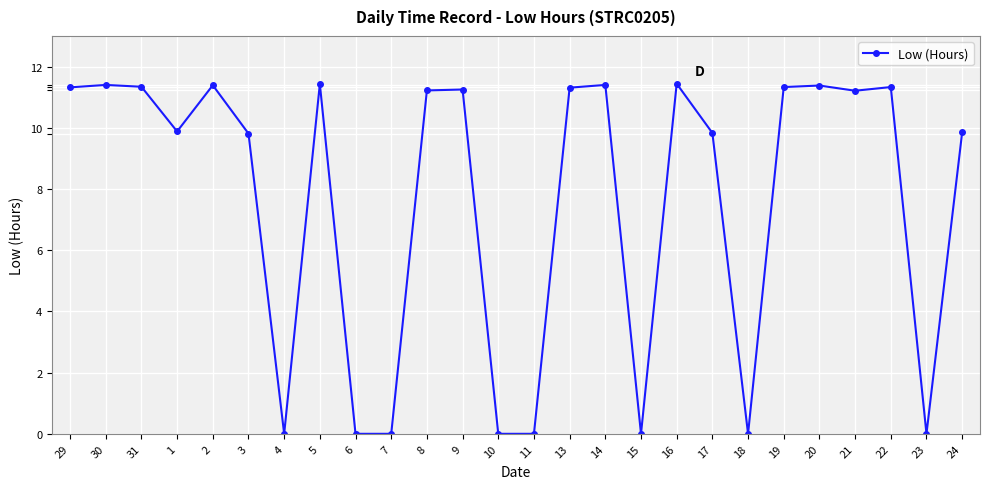

What value does the data have at 8?

11.2